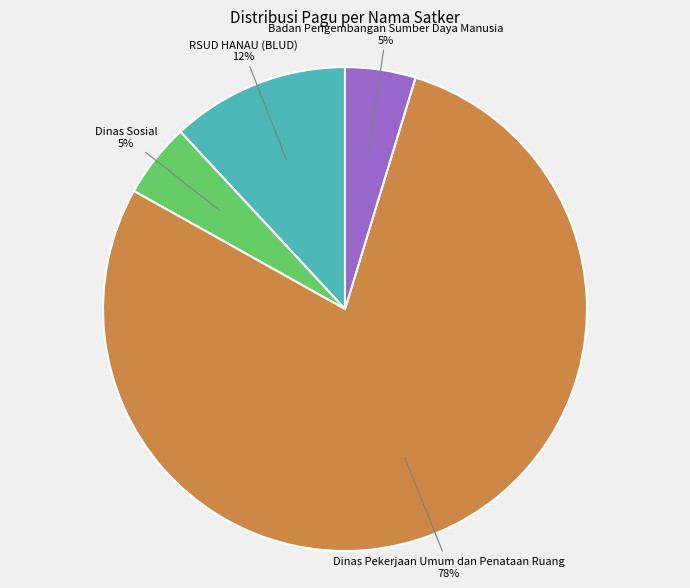

To the nearest percent, what percentage of the pie is Dinas Pekerjaan Umum dan Penataan Ruang?

78%